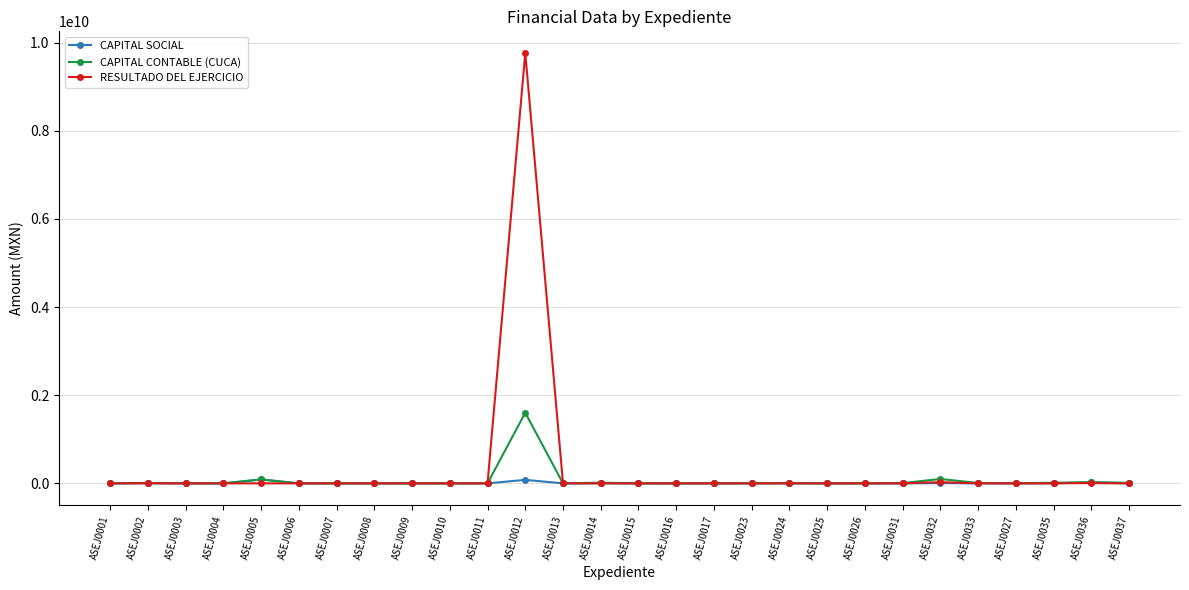

List the series in order of their peak value, highest first.

RESULTADO DEL EJERCICIO, CAPITAL CONTABLE (CUCA), CAPITAL SOCIAL